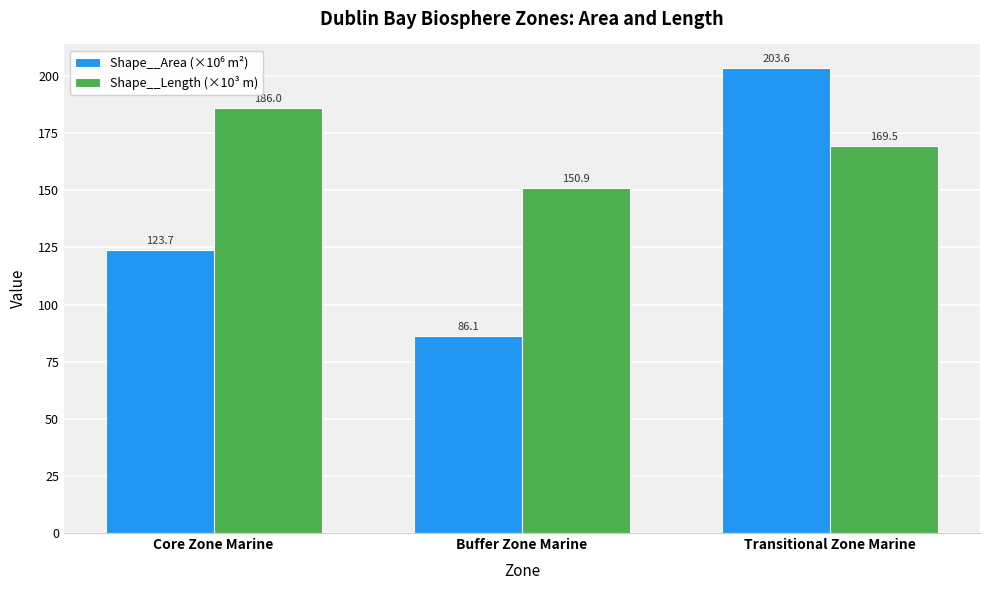

Which series has the largest total across all categories?

Shape__Length (×10³ m)